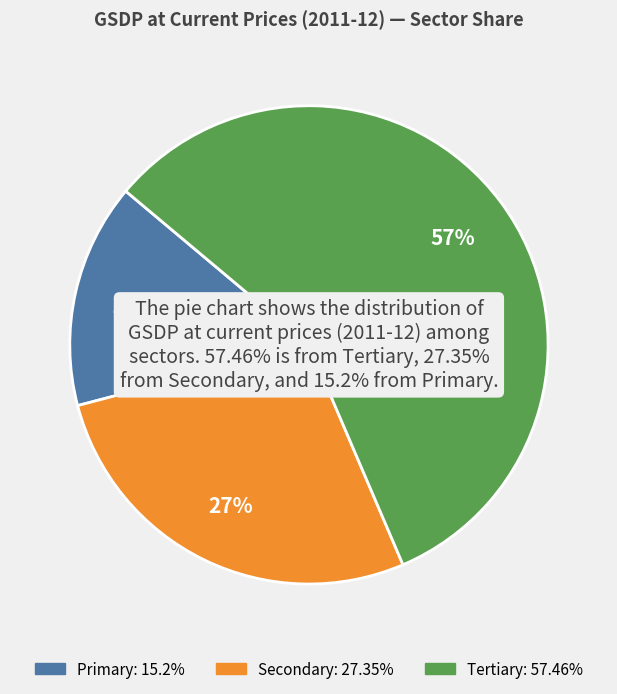

What is the largest slice in the pie chart?

Tertiary